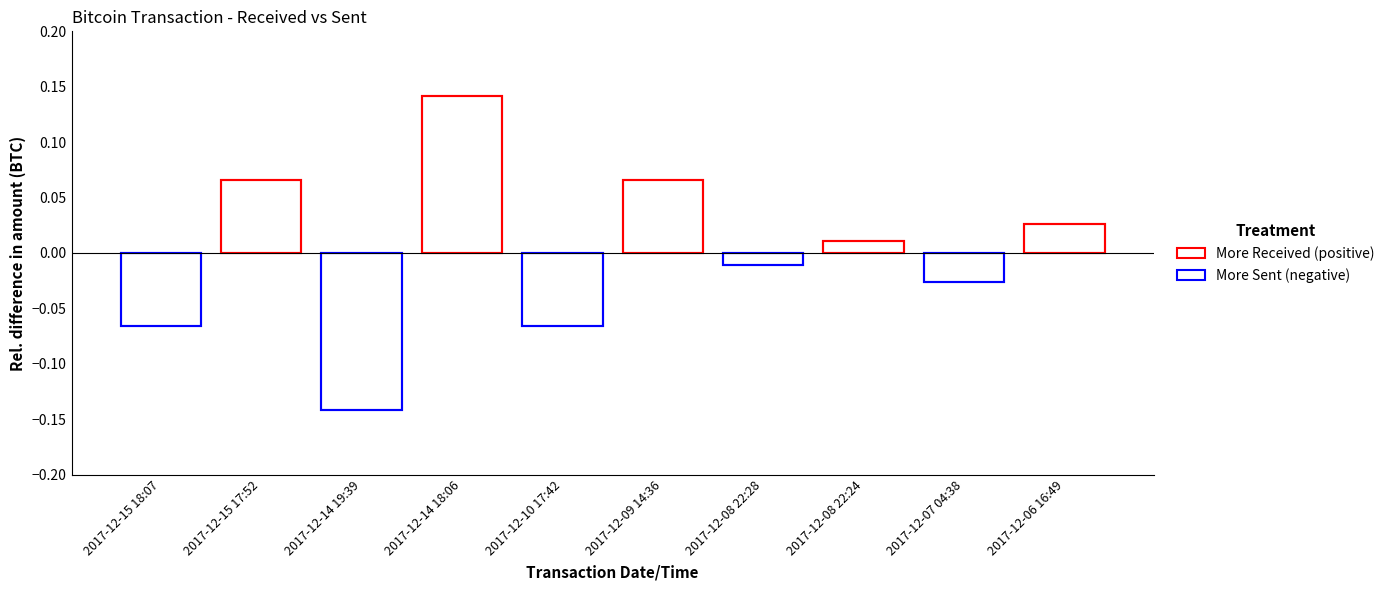

What position from the left is 2017-12-10 17:42?

5